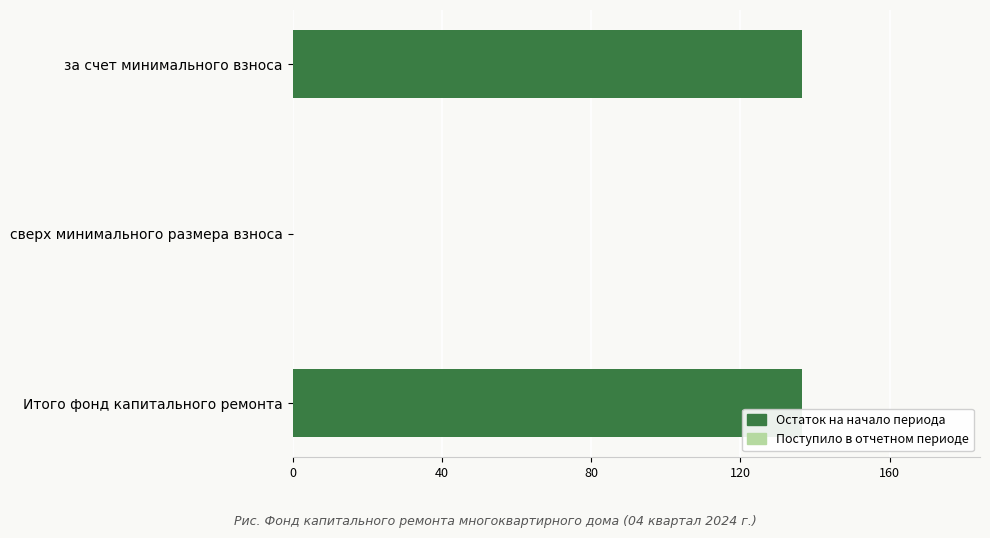

The chart shows a value of 136.5 at Итого фонд капитального ремонта. True or false?

True